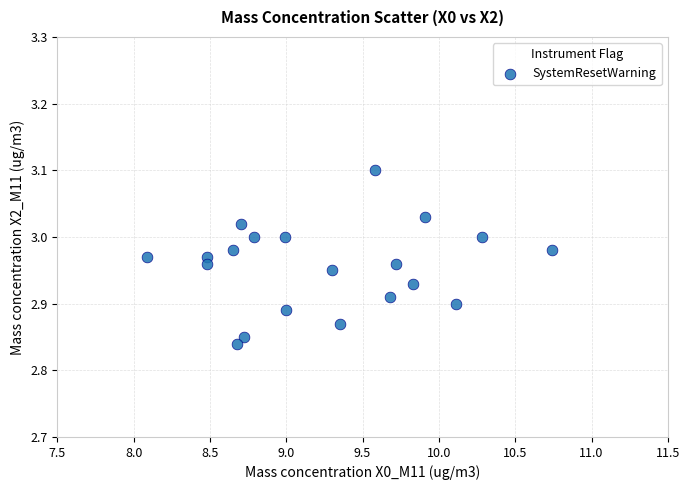

What is the range of X values (max minus min)?

2.7